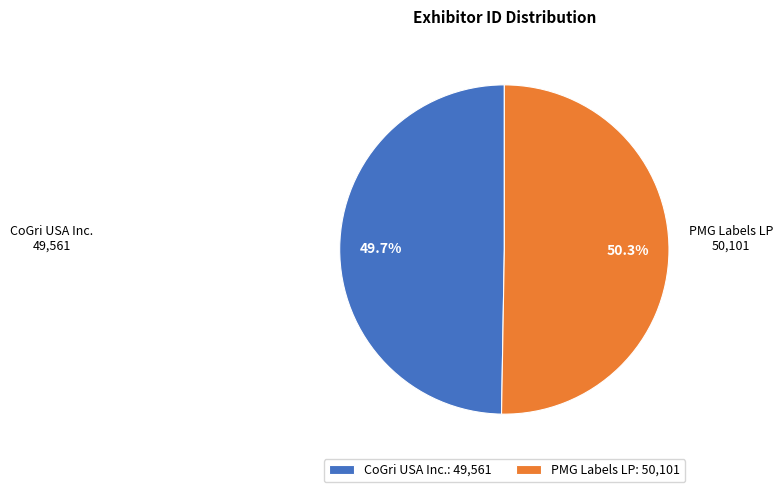

Which has a higher value, CoGri USA Inc. or PMG Labels LP?

PMG Labels LP